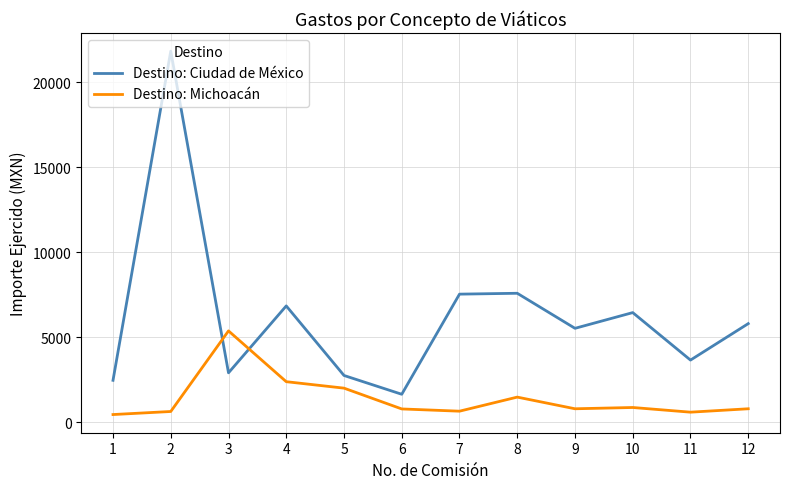

Is it true that Destino: Michoacán equals 933.7 at 5?

False